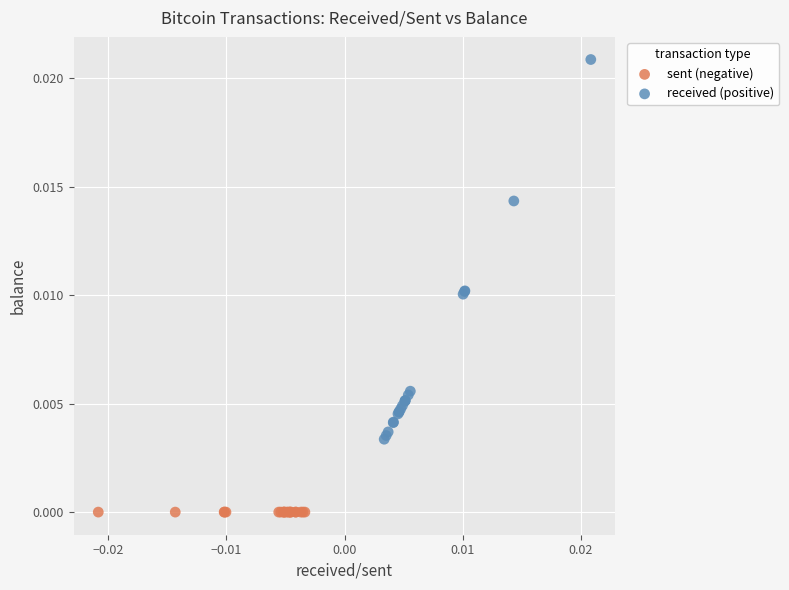

Which series contains the highest Y value?

received (positive)